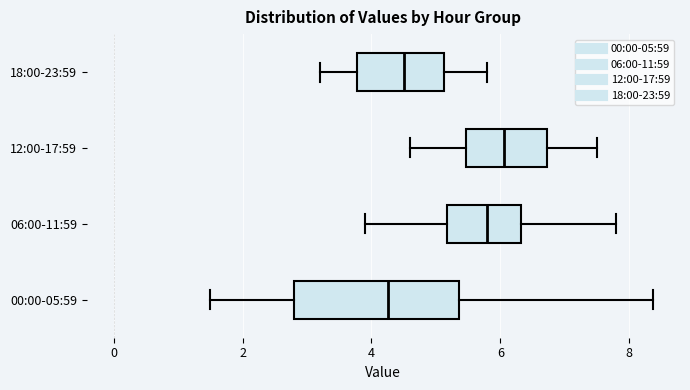

Comparing the boxes themselves (not the whiskers), which one is the widest?

00:00-05:59